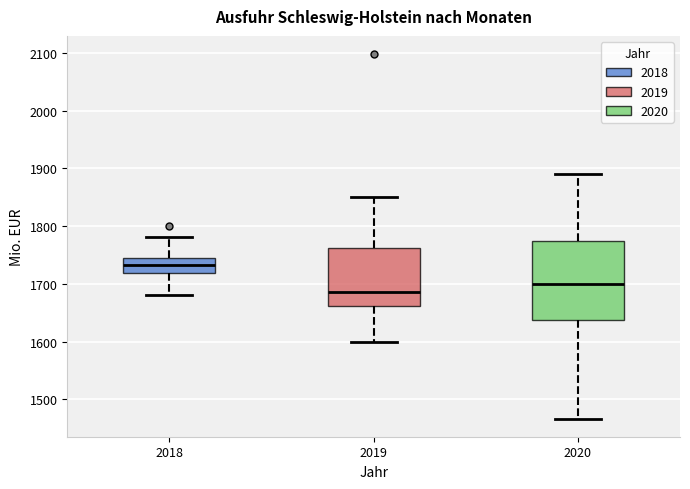

Reading left to right, read every box against the y-axis: the position of its median line, the range the box covers, and the ends of its whiskers. The values are not printed on the chart, so give them approximately, as read against the axis.

2018: median 1730, box 1720 to 1750, whiskers 1680 to 1780
2019: median 1690, box 1660 to 1760, whiskers 1600 to 1850
2020: median 1700, box 1640 to 1770, whiskers 1470 to 1890